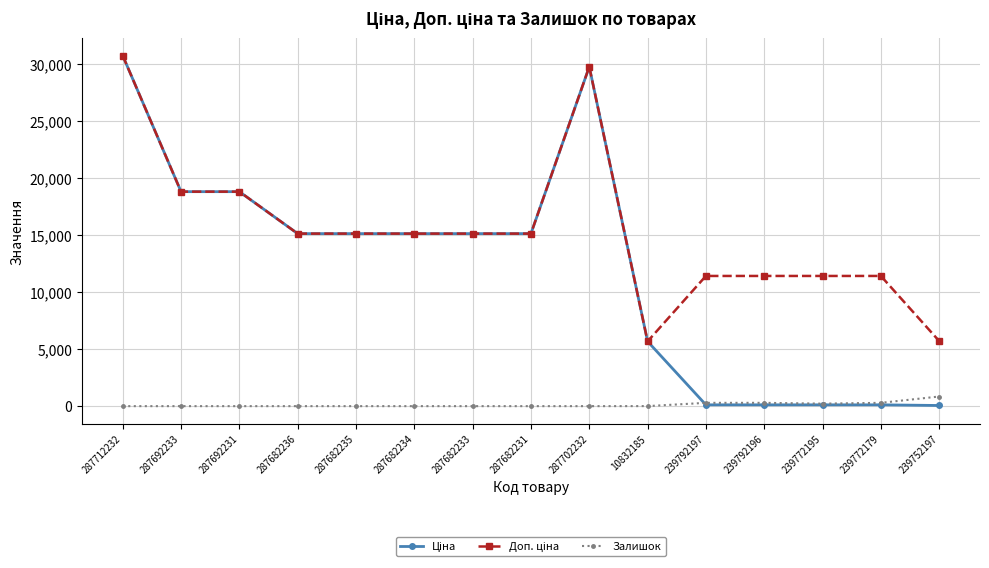

What is the maximum value shown in the chart?

30717.1